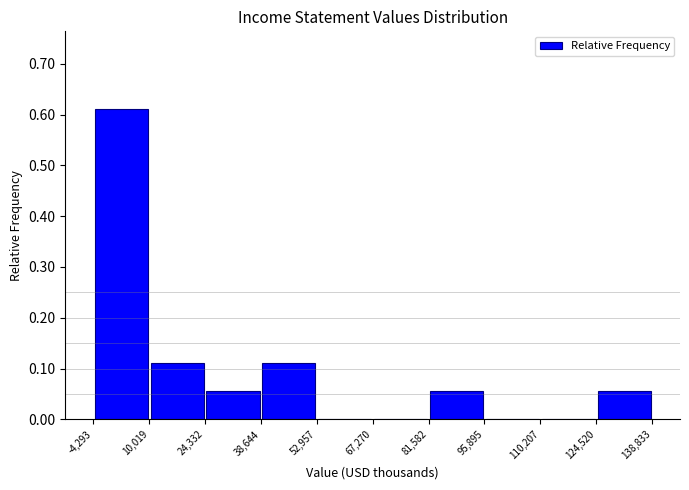

Reading left to right, transcribe this chart: for each bar, give the range it covers on the x-axis and its height. The values are not printed on the chart, so give them approximately, as read against the axis.

-4,293 to 10,019: 0.61
10,019 to 24,332: 0.11
24,332 to 38,644: 0.06
38,644 to 52,957: 0.11
52,957 to 67,270: 0
67,270 to 81,582: 0
81,582 to 95,895: 0.06
95,895 to 110,207: 0
110,207 to 124,520: 0
124,520 to 138,833: 0.06